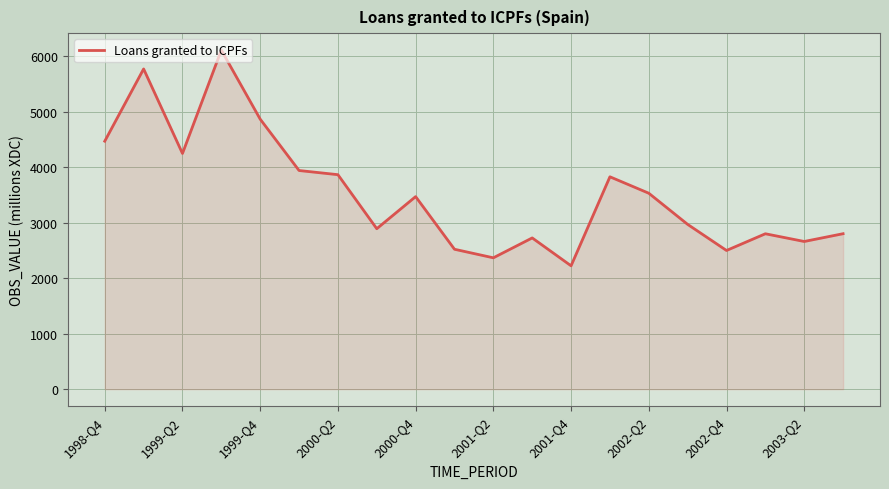

What is the difference between the maximum and minimum values?

3884